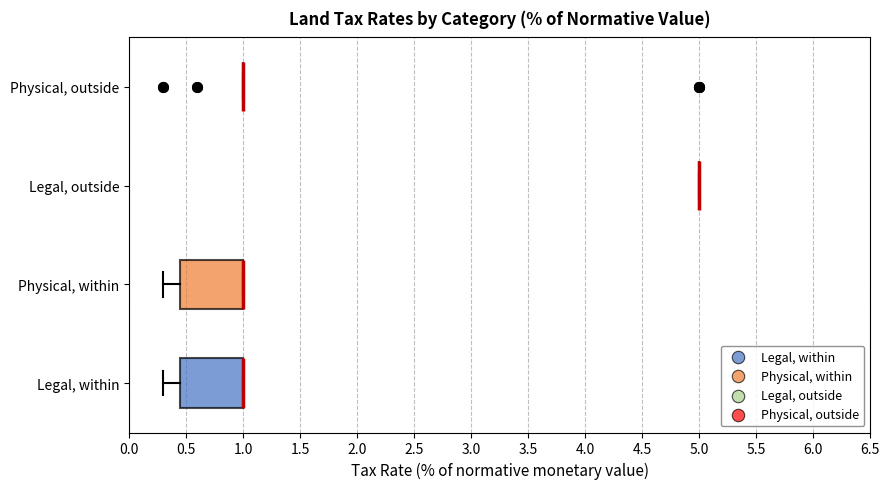

Reading bottom to top, read every box against the x-axis: the position of its median line, the range the box covers, and the ends of its whiskers. The values are not printed on the chart, so give them approximately, as read against the axis.

Legal, within: median 1.00 (drawn on the box's right edge), box 0.45 to 1.00, whiskers 0.30 to 1.00
Physical, within: median 1.00 (drawn on the box's right edge), box 0.45 to 1.00, whiskers 0.30 to 1.00
Legal, outside: box collapsed to a line at 5.00, whiskers 5.00 to 5.00
Physical, outside: box collapsed to a line at 1.00, whiskers 1.00 to 1.00